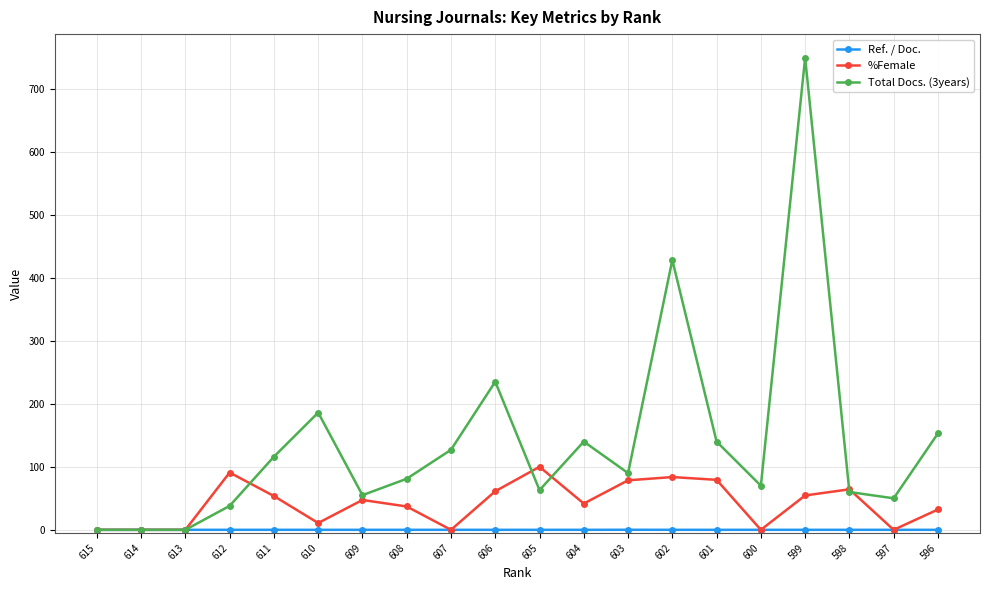

What is the sum of the Total Docs. (3years) values at 607 and 597?

177.0